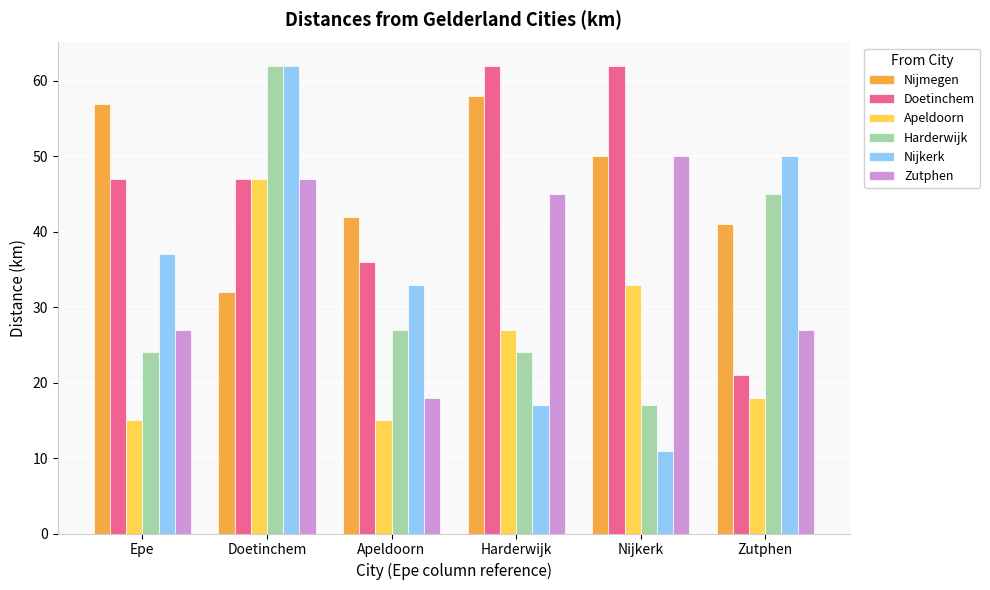

What is the label of the 5th bar from the left?

Nijkerk